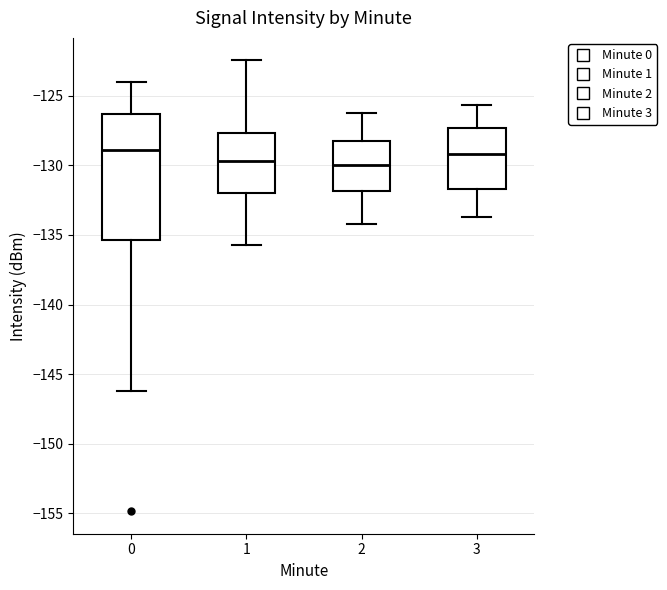

Which box is the tallest, from its lower edge to its upper edge?

0